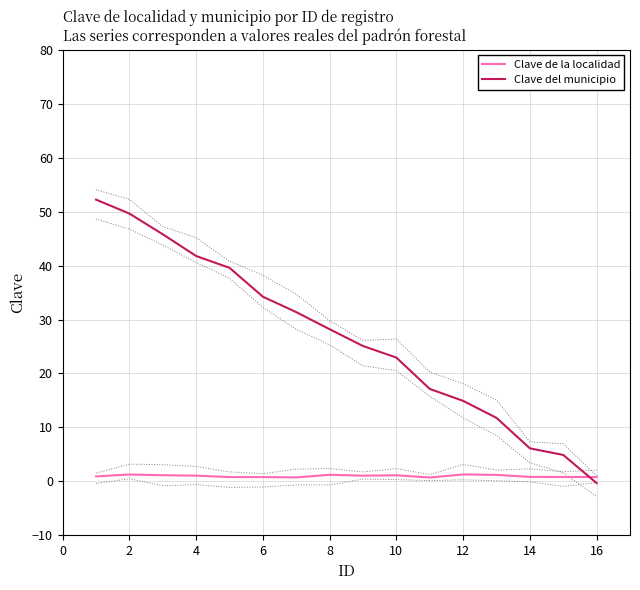

Is it true that Clave del municipio equals 41.8 at 4?

True